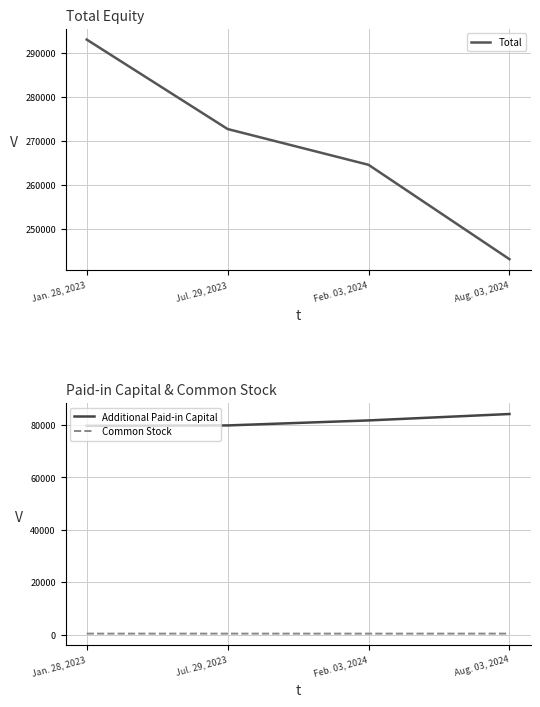

Which series has the largest total across all categories?

Total